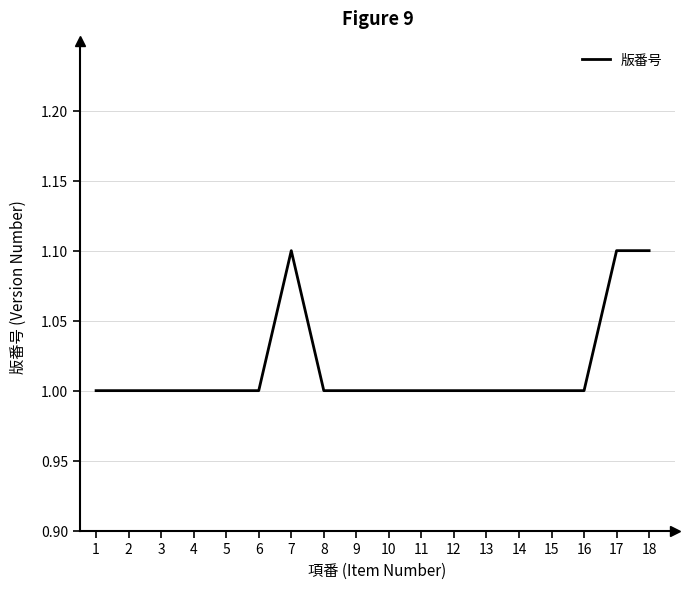

What is the minimum value shown in the chart?

1.0